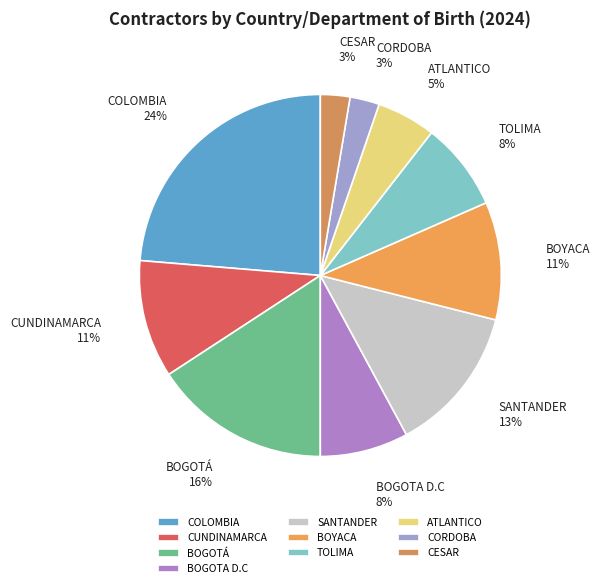

How many slices are in this pie chart?

10